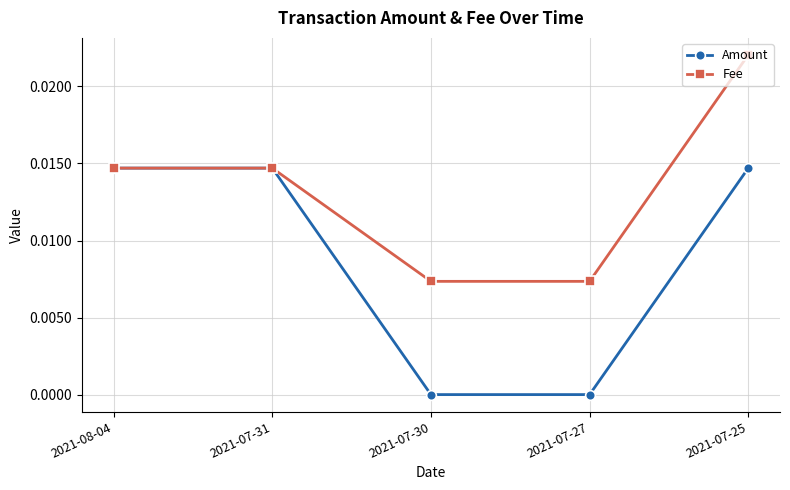

True or false: Amount has more than 1 points higher than both neighbors.

False